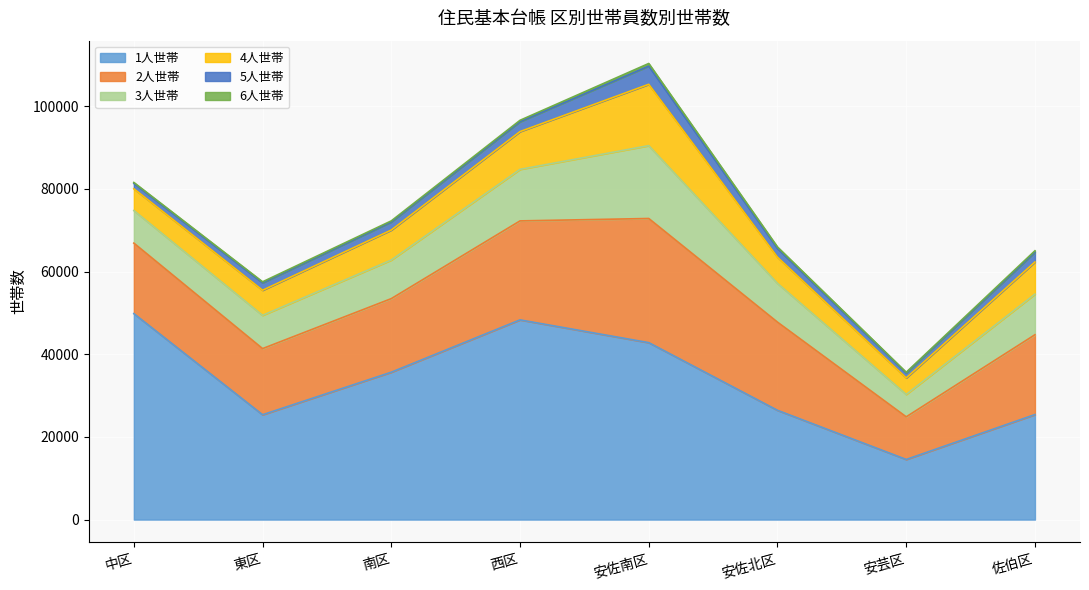

What is the sum of the 3人世帯 values at 安佐北区 and 安芸区?

14808